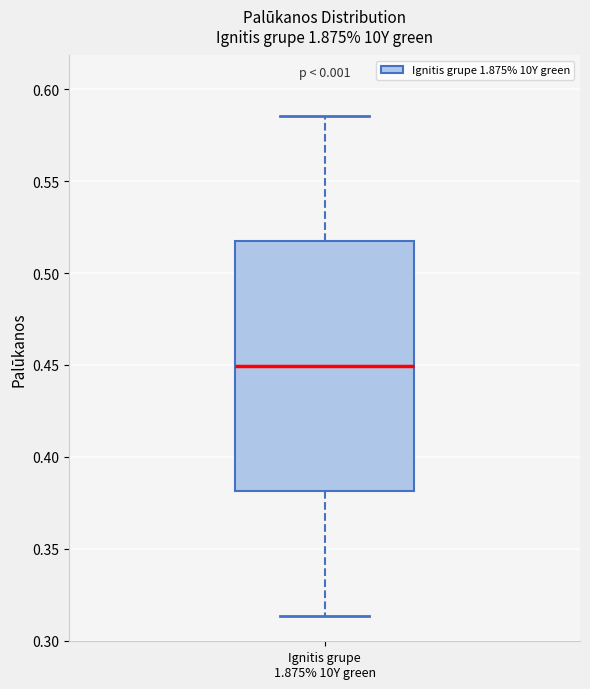

Read this box plot against the y-axis: the position of the median line, the range covered by the box, and the ends of both whiskers. The values are not printed on the chart, so give them approximately, as read against the axis.

median 0.450, box 0.380 to 0.520, whiskers 0.315 to 0.585